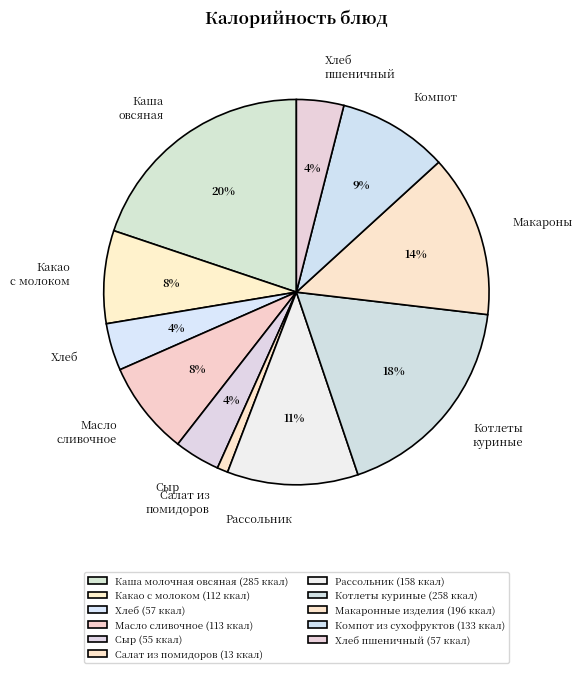

How many segments does this pie chart have?

11